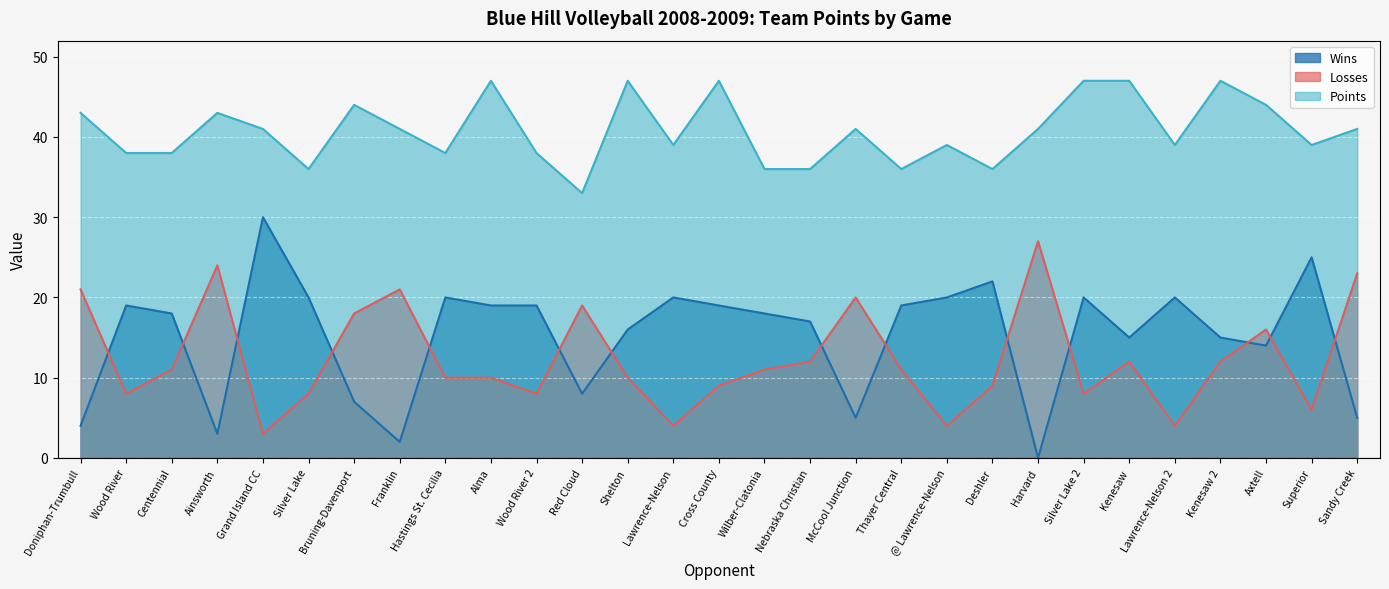

What value does the Wins series have at Sandy Creek?

5